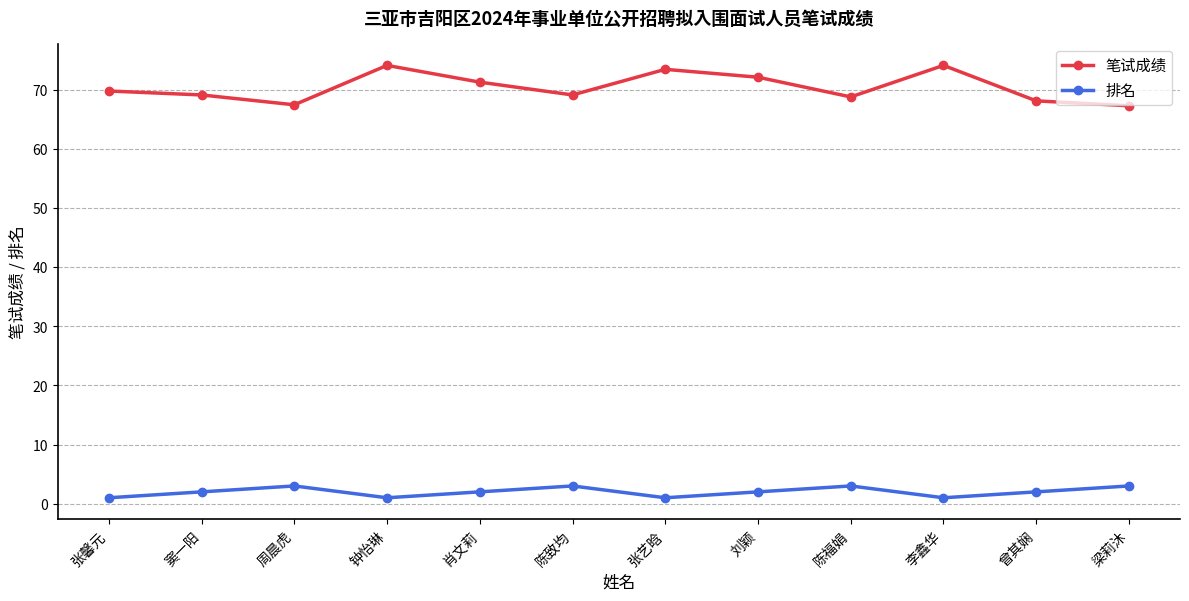

True or false: 笔试成绩 and 排名 cross at least once.

False